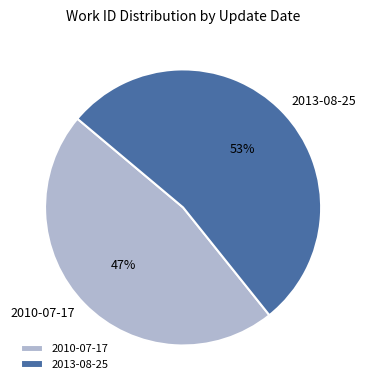

Which category has the biggest portion of the pie?

2013-08-25